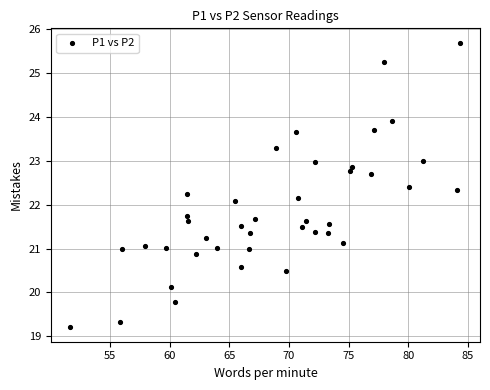

What is the range of X values (max minus min)?

32.7